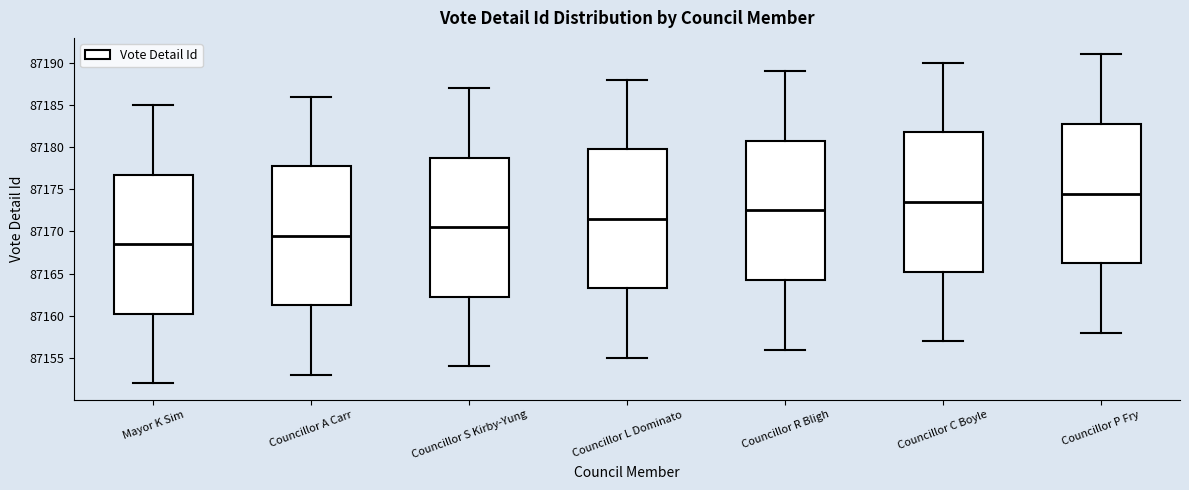

Reading left to right, transcribe this box plot: for each box, give where its median line is, the range the box spans, and where its two whiskers end, as read against the y-axis. The values are not printed on the chart, so give them approximately, as read against the axis.

Mayor K Sim: median 87168.5, box 87160.5 to 87177.0, whiskers 87152.0 to 87185.0
Councillor A Carr: median 87169.5, box 87161.5 to 87178.0, whiskers 87153.0 to 87186.0
Councillor S Kirby-Yung: median 87170.5, box 87162.5 to 87179.0, whiskers 87154.0 to 87187.0
Councillor L Dominato: median 87171.5, box 87163.5 to 87180.0, whiskers 87155.0 to 87188.0
Councillor R Bligh: median 87172.5, box 87164.5 to 87181.0, whiskers 87156.0 to 87189.0
Councillor C Boyle: median 87173.5, box 87165.5 to 87182.0, whiskers 87157.0 to 87190.0
Councillor P Fry: median 87174.5, box 87166.5 to 87183.0, whiskers 87158.0 to 87191.0